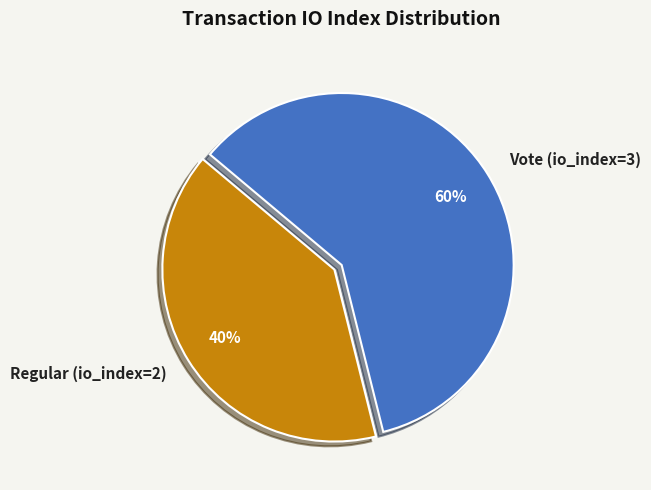

To the nearest percent, what is the combined percentage of Vote (io_index=3) and Regular (io_index=2)?

100%